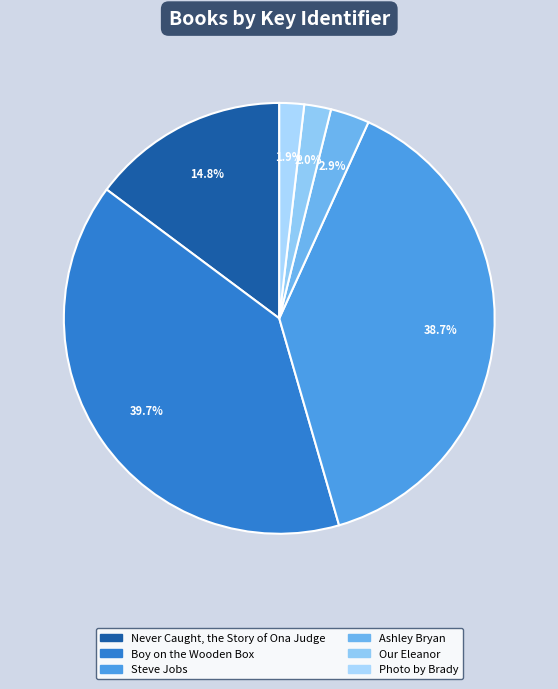

Which has a higher value, Boy on the Wooden Box or Our Eleanor?

Boy on the Wooden Box